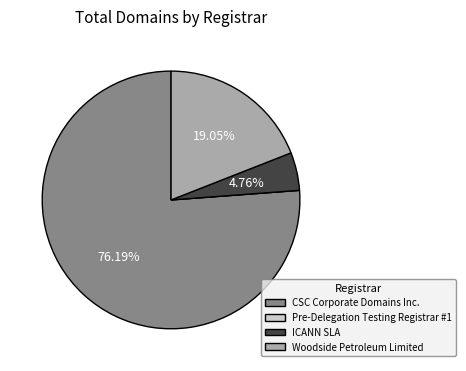

How much of the chart is everything except CSC Corporate Domains Inc.?

23.8%